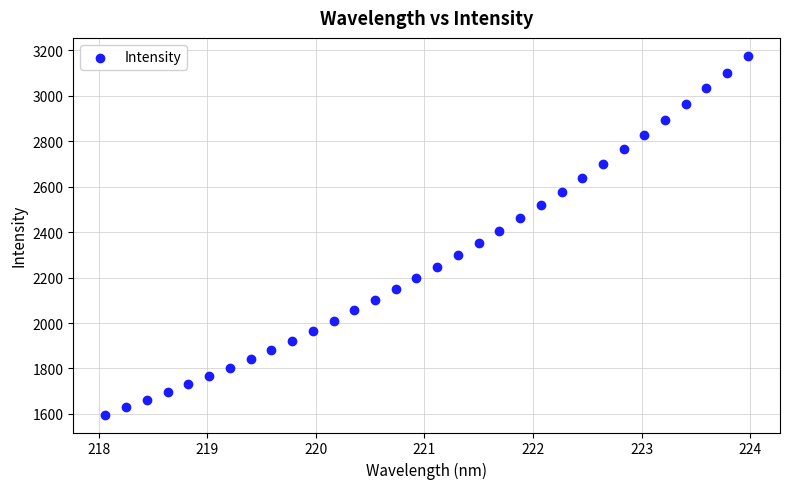

What is the range of Y values (max minus min)?

1578.8